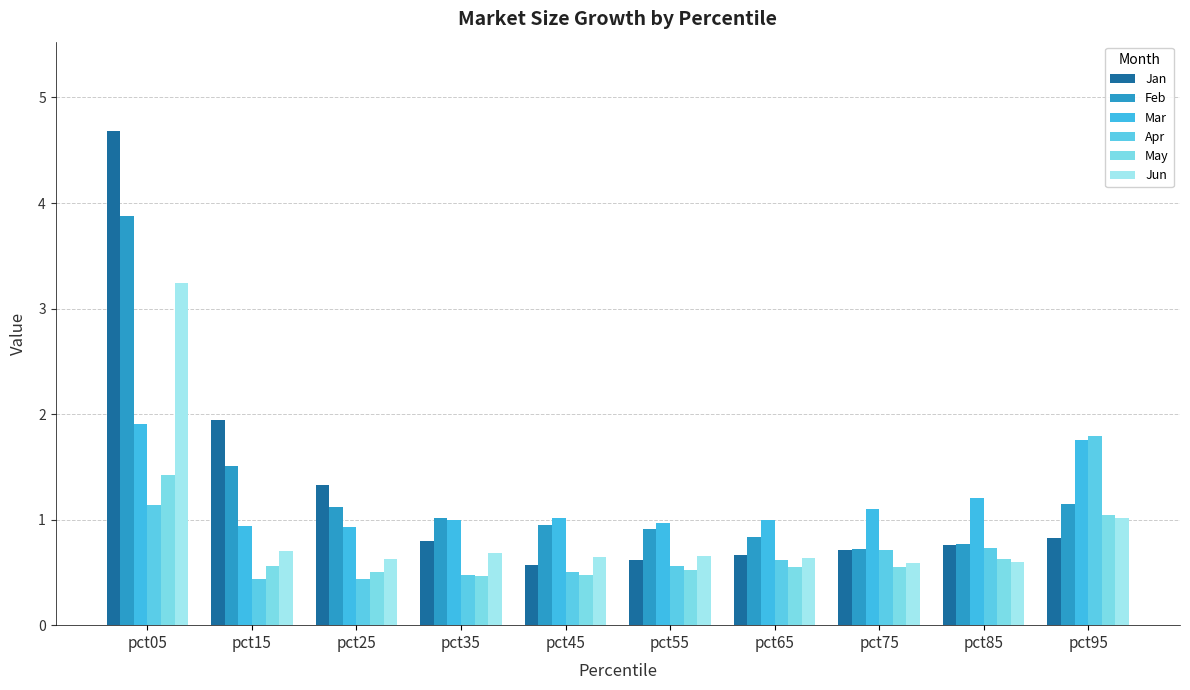

Does the chart contain any negative values?

No